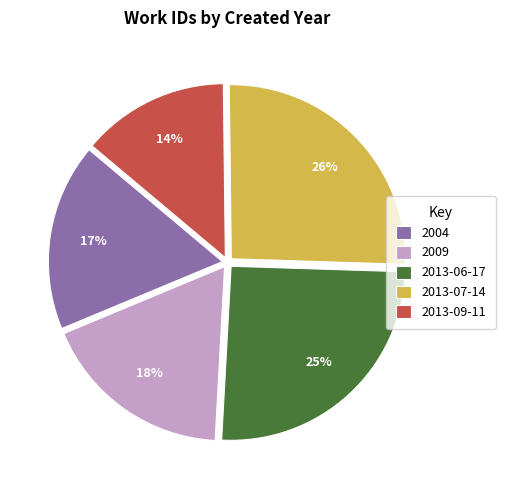

What is the ratio of the value at 2013-06-17 to the value at 2009?

1.4